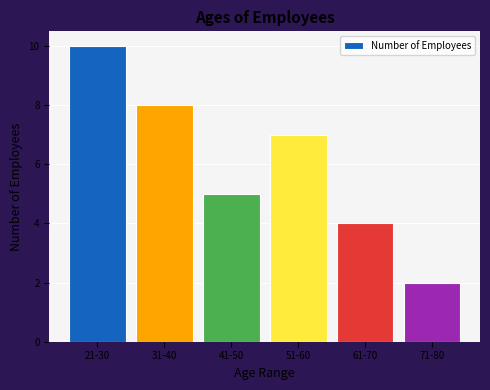

Reading right to left, list all the values displayed in this chart.

71-80=2	61-70=4	51-60=7	41-50=5	31-40=8	21-30=10